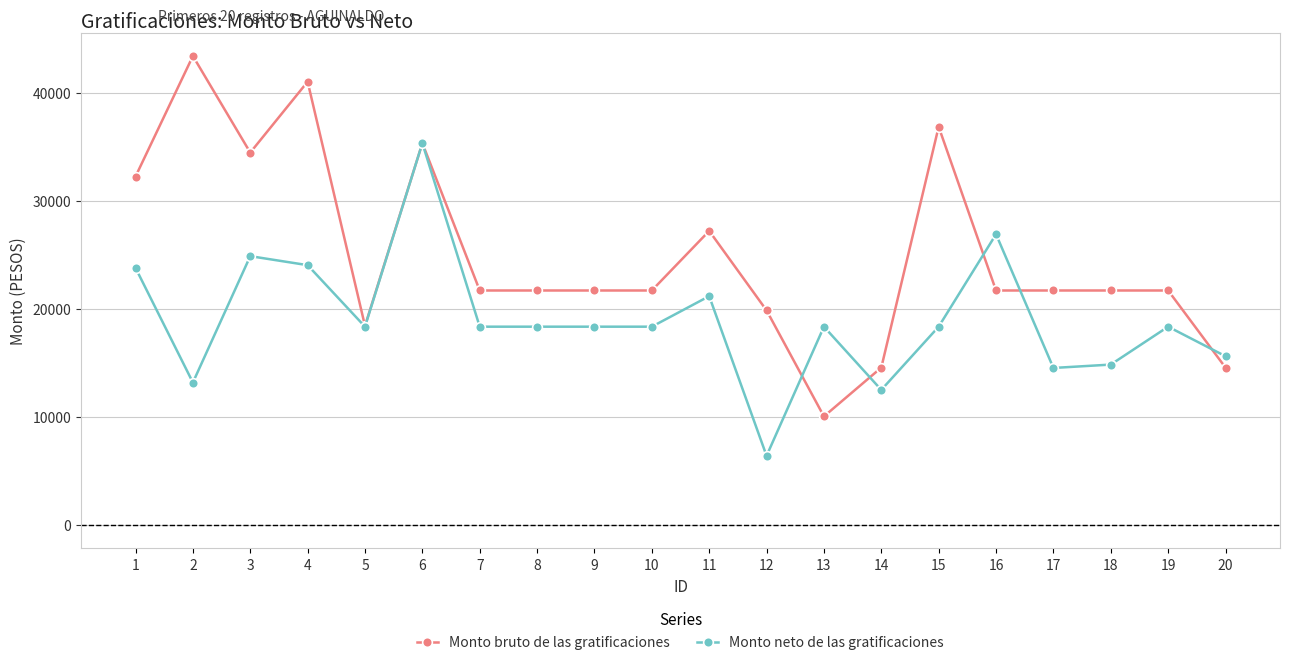

What are all the series names shown in the legend?

Monto bruto de las gratificaciones, Monto neto de las gratificaciones